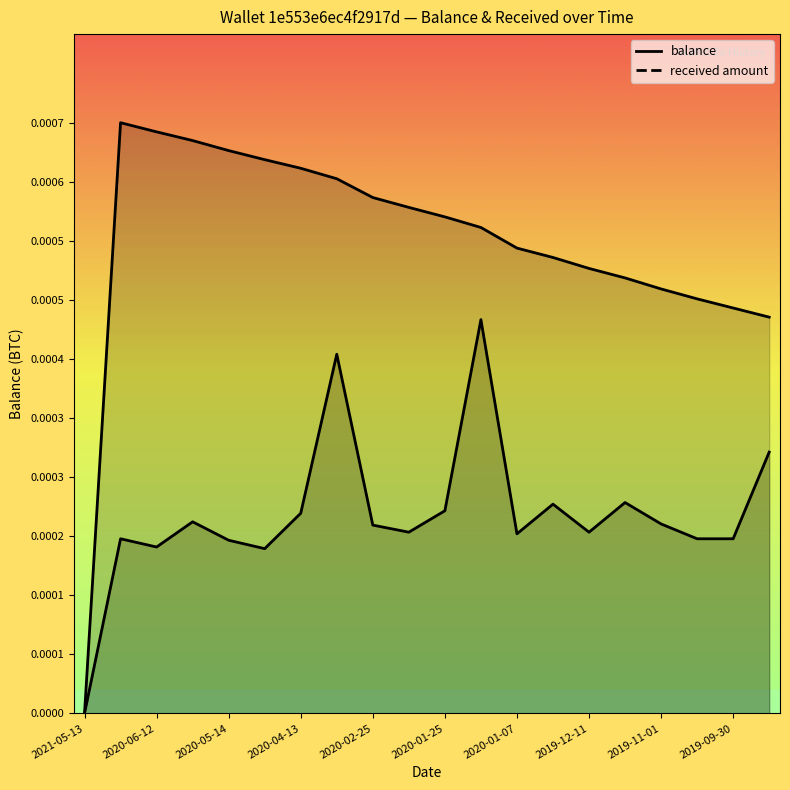

True or false: balance and received amount cross at least once.

False